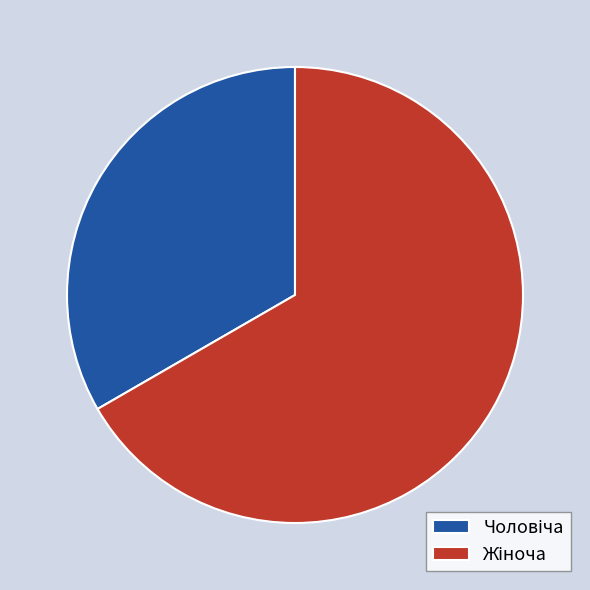

Is there a majority slice in this chart?

Yes